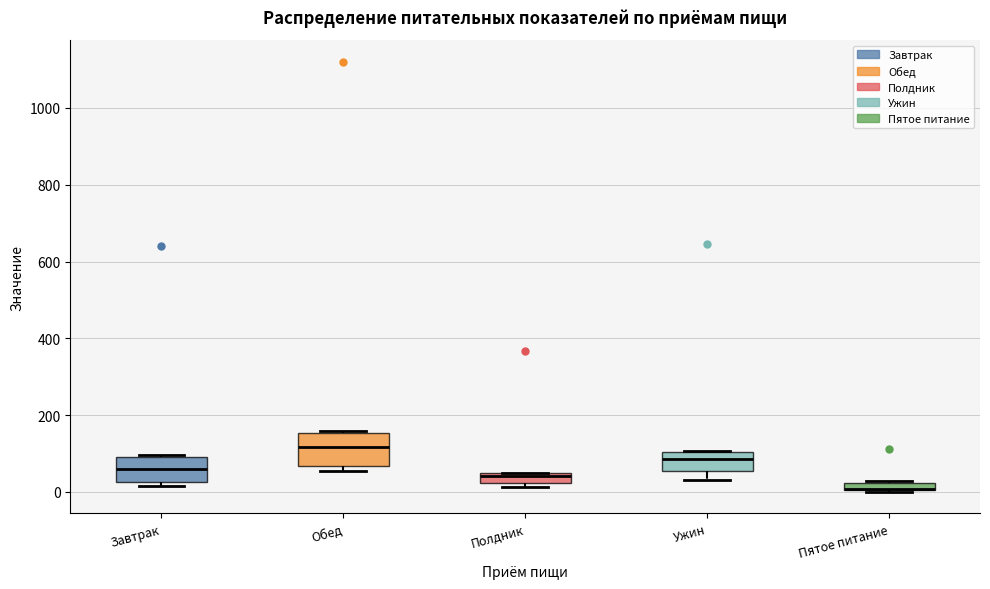

Where is the upper edge of the box for Полдник on the y-axis? The values are not printed on the chart, so give them approximately, as read against the axis.

40